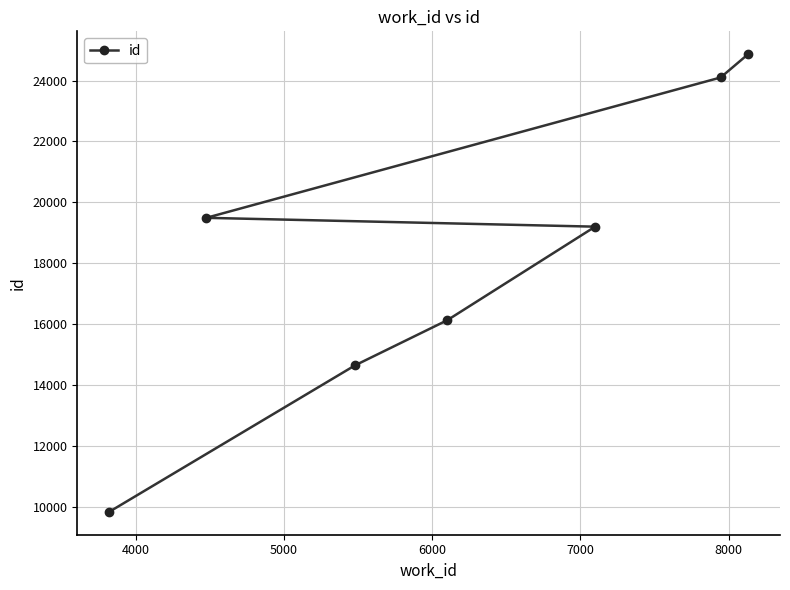

Does the chart display data point markers on the line(s)?

Yes